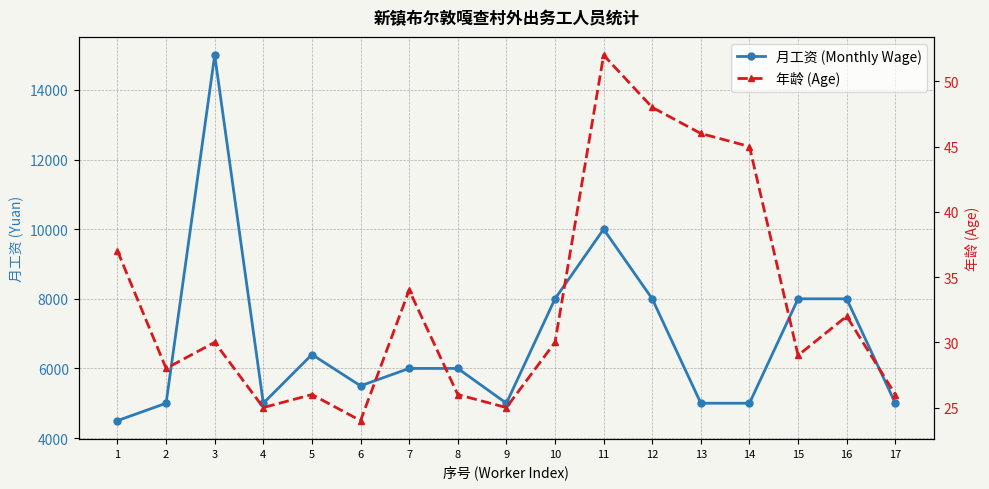

Which series has the largest total across all categories?

月工资 (Monthly Wage)